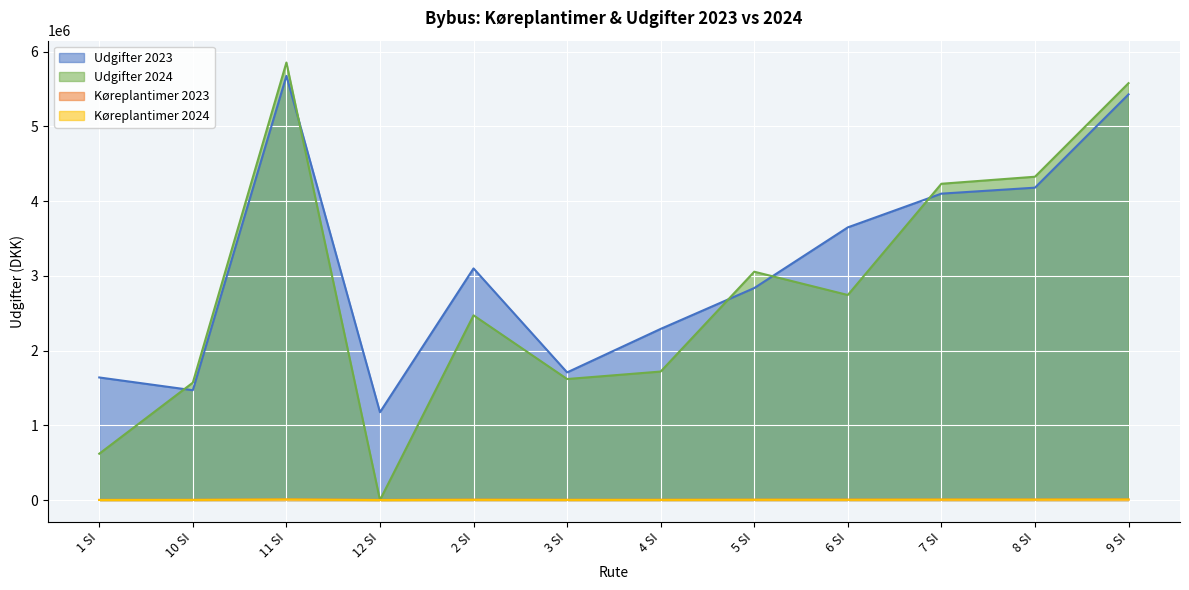

List the series in order of their peak value, highest first.

Udgifter 2024, Udgifter 2023, Køreplantimer 2023, Køreplantimer 2024